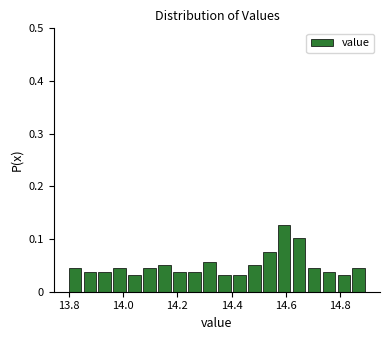

Read against the x-axis, roughly where is the centre of the tallest bar?

14.60